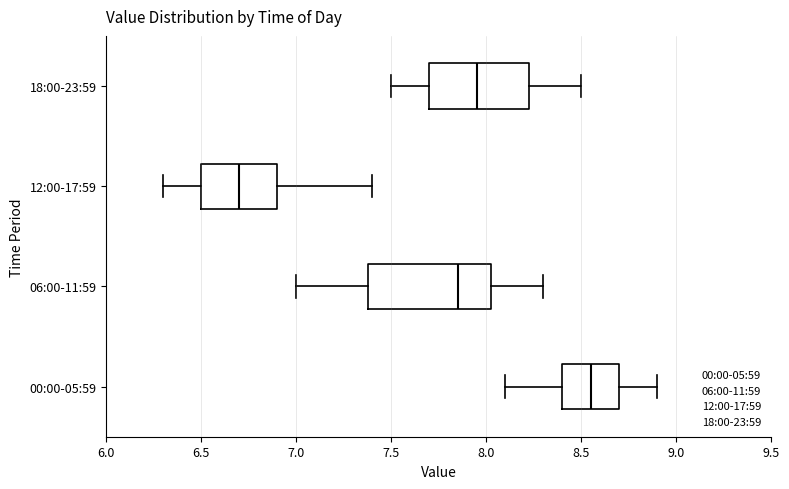

Comparing the boxes themselves (not the whiskers), which one is the widest?

06:00-11:59